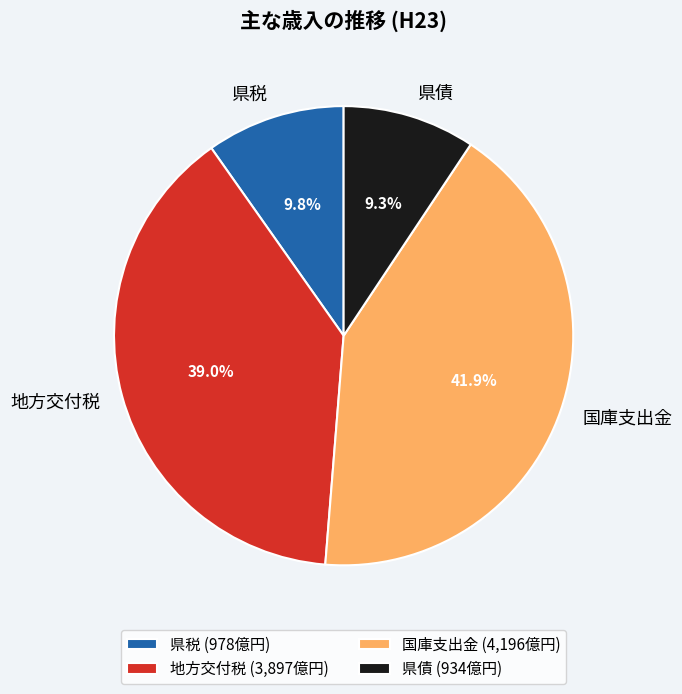

Is there a majority slice in this chart?

No